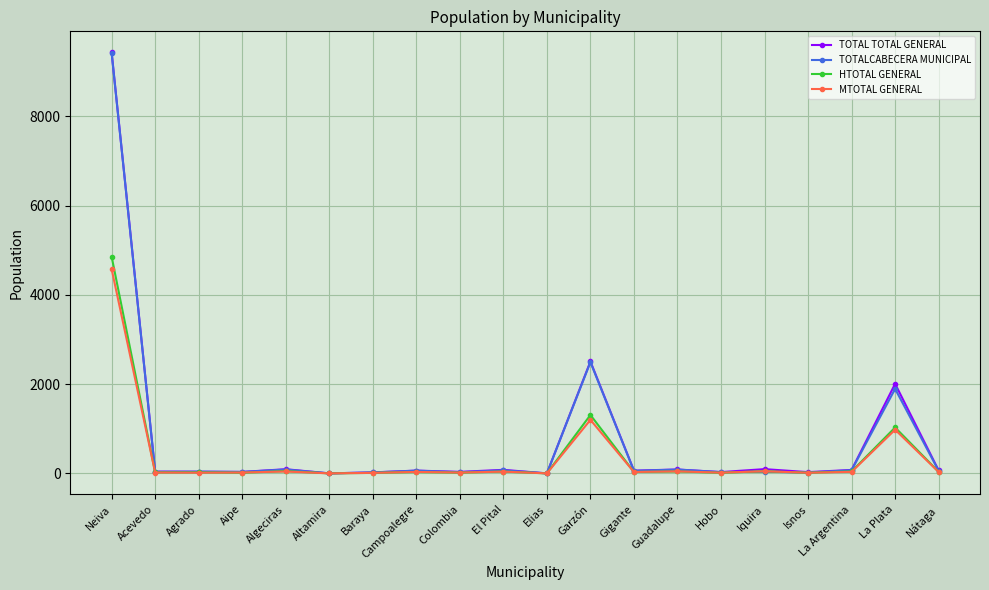

What is the difference between the highest and lowest values at Nátaga?

35